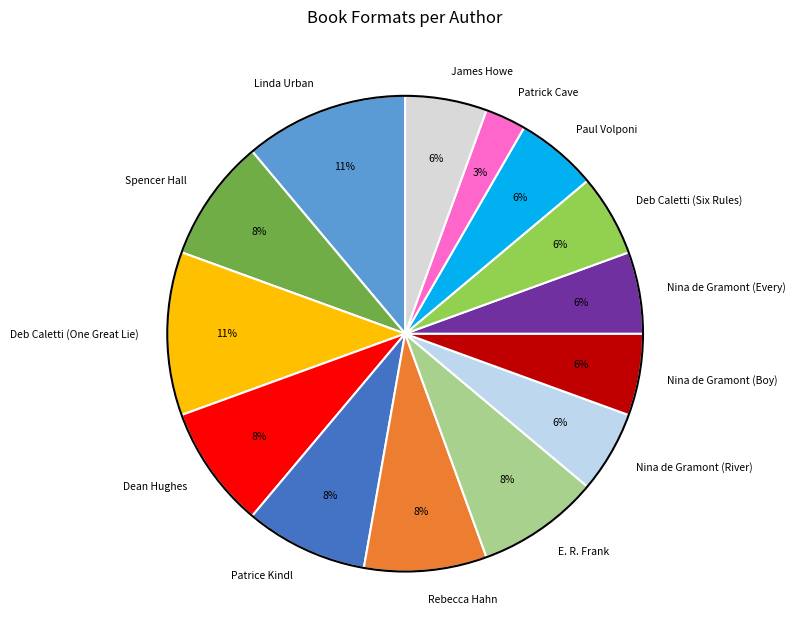

To the nearest percent, what percentage of the pie is E. R. Frank?

8%